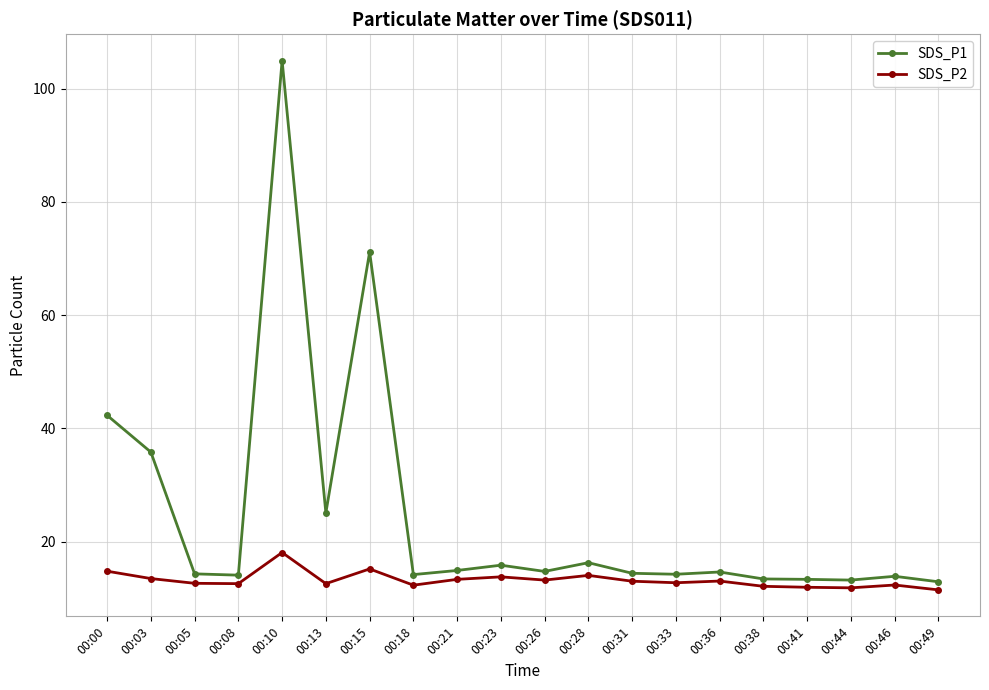

How many lines are shown in the chart?

2